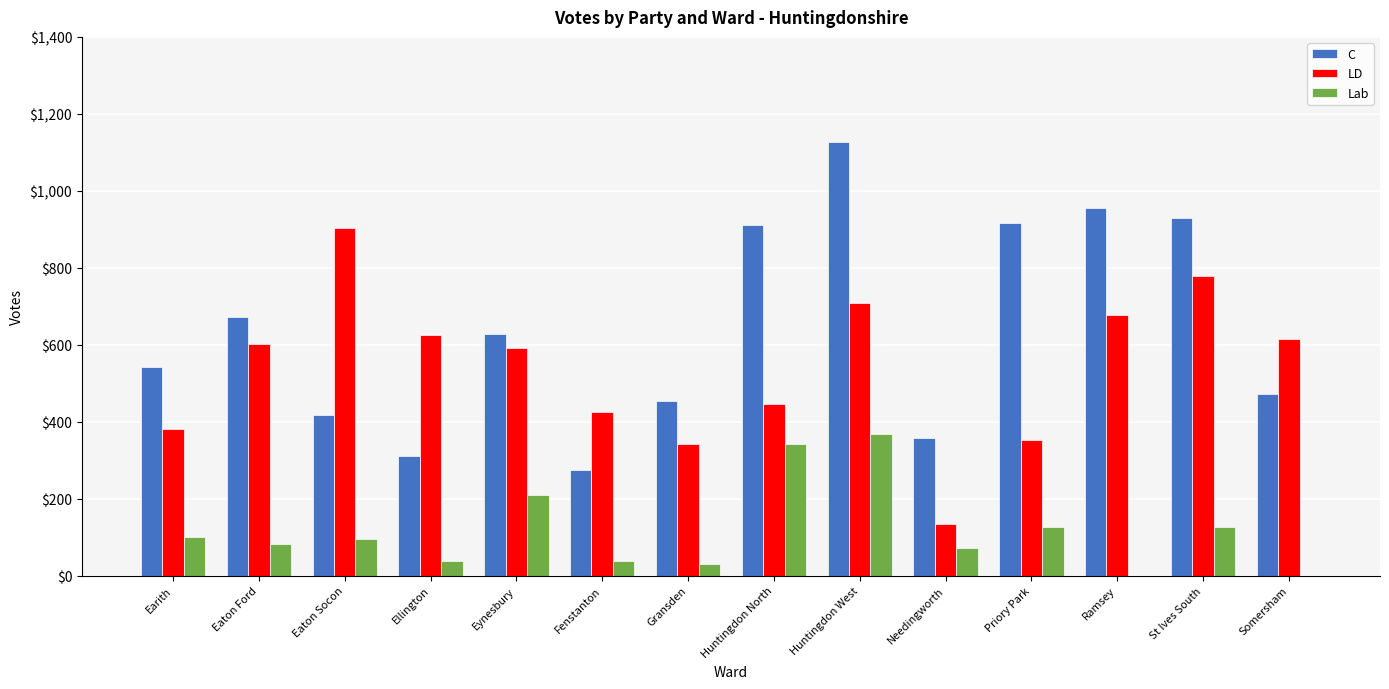

Is the value of C at Needingworth greater than the value of Lab at Priory Park?

Yes